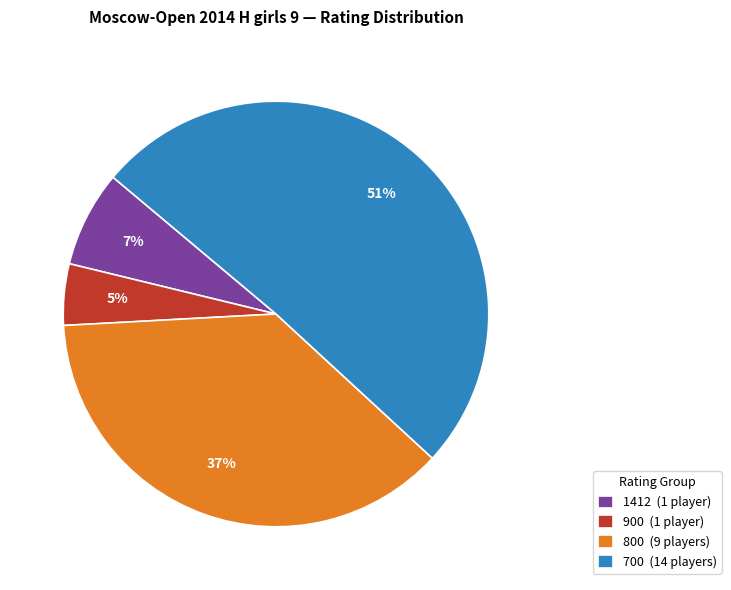

Is there a majority slice in this chart?

Yes